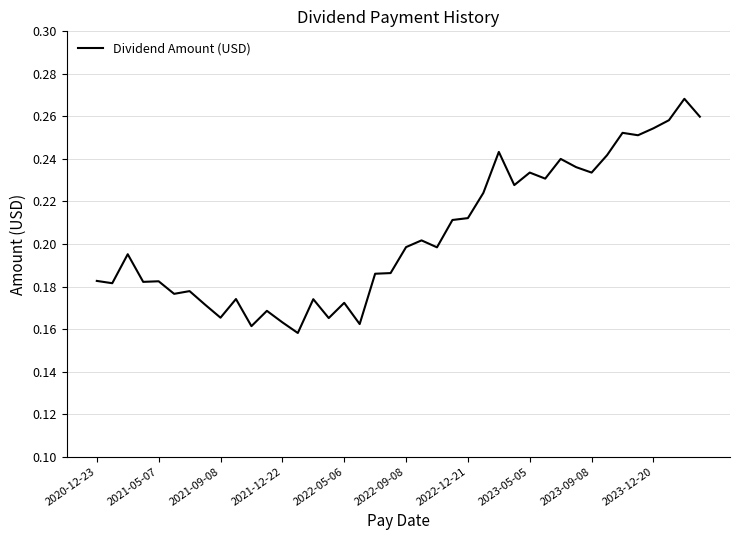

How many lines are shown in the chart?

1